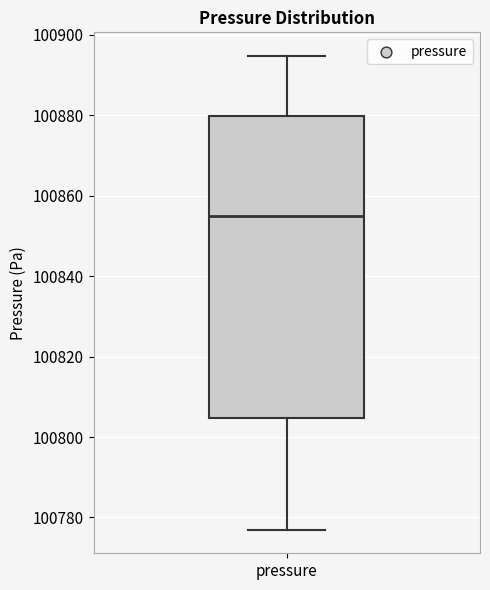

Where does the median line of the box for pressure sit on the y-axis? The values are not printed on the chart, so give them approximately, as read against the axis.

100854